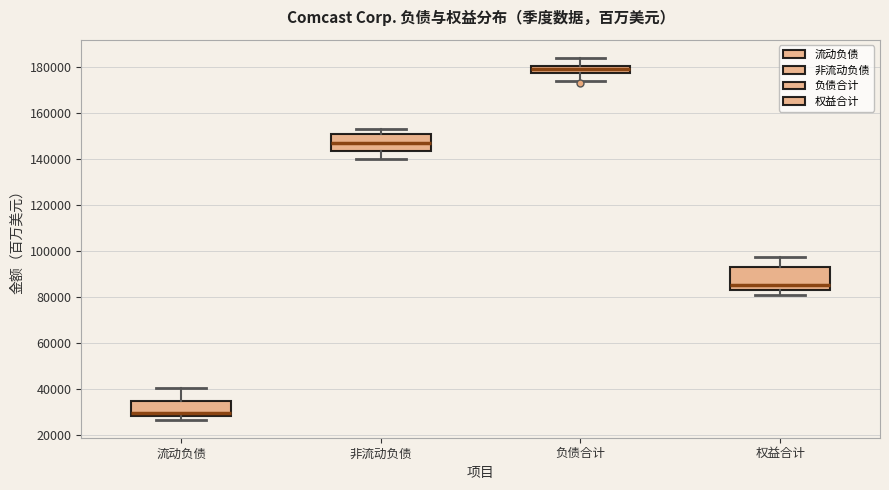

Where does the upper whisker of the box for 非流动负债 end on the y-axis? The values are not printed on the chart, so give them approximately, as read against the axis.

154000